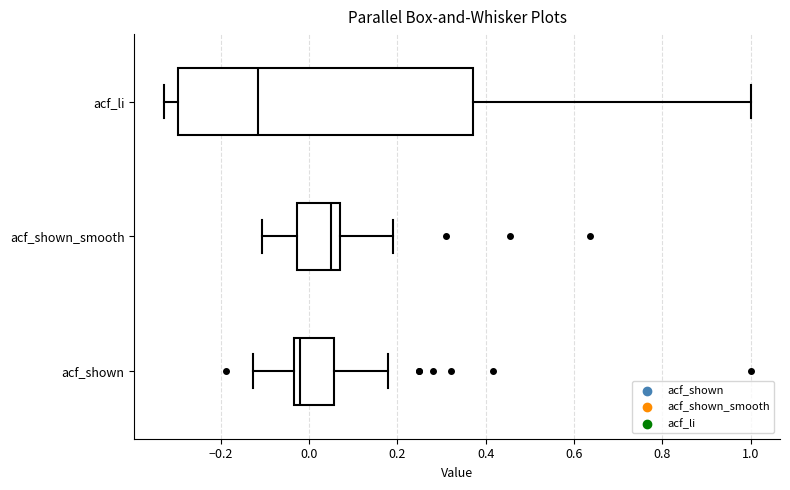

Reading bottom to top, transcribe this box plot: for each box, give where its median line is, the range the box spans, and where its two whiskers end, as read against the x-axis. The values are not printed on the chart, so give them approximately, as read against the axis.

acf_shown: median -0.02, box -0.04 to 0.06, whiskers -0.12 to 0.18
acf_shown_smooth: median 0.04, box -0.02 to 0.06, whiskers -0.10 to 0.20
acf_li: median -0.12, box -0.30 to 0.38, whiskers -0.32 to 1.00